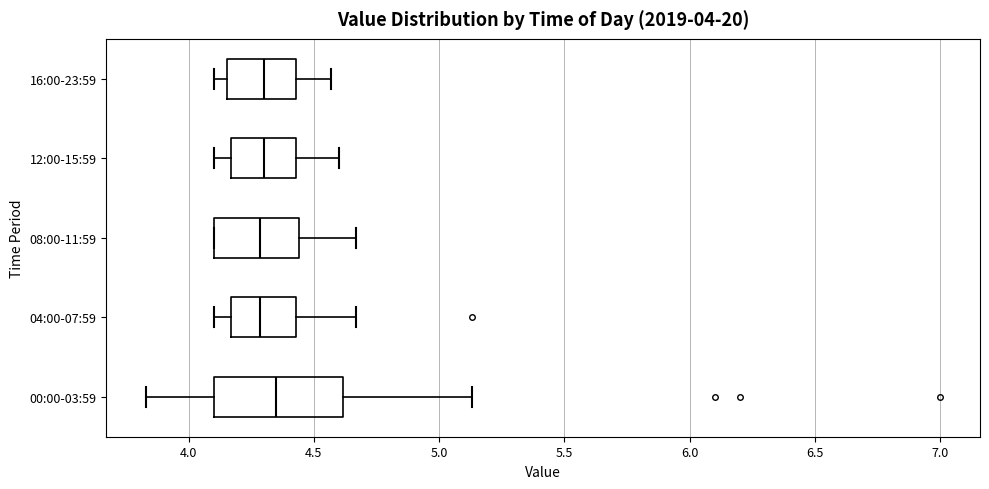

Comparing the boxes themselves (not the whiskers), which one is the widest?

00:00-03:59